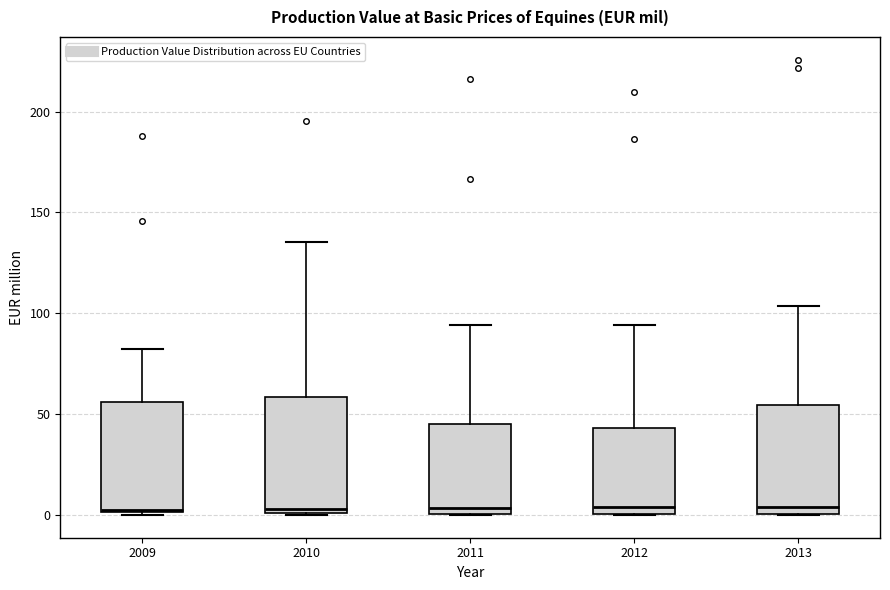

Reading left to right, transcribe this box plot: for each box, give where its median line is, the range the box spans, and where its two whiskers end, as read against the y-axis. The values are not printed on the chart, so give them approximately, as read against the axis.

2009: median 5, box 0 to 55, whiskers 0 to 80
2010: median 5, box 0 to 60, whiskers 0 to 135
2011: median 5, box 0 to 45, whiskers 0 to 95
2012: median 5, box 0 to 45, whiskers 0 to 95
2013: median 5, box 0 to 55, whiskers 0 to 105